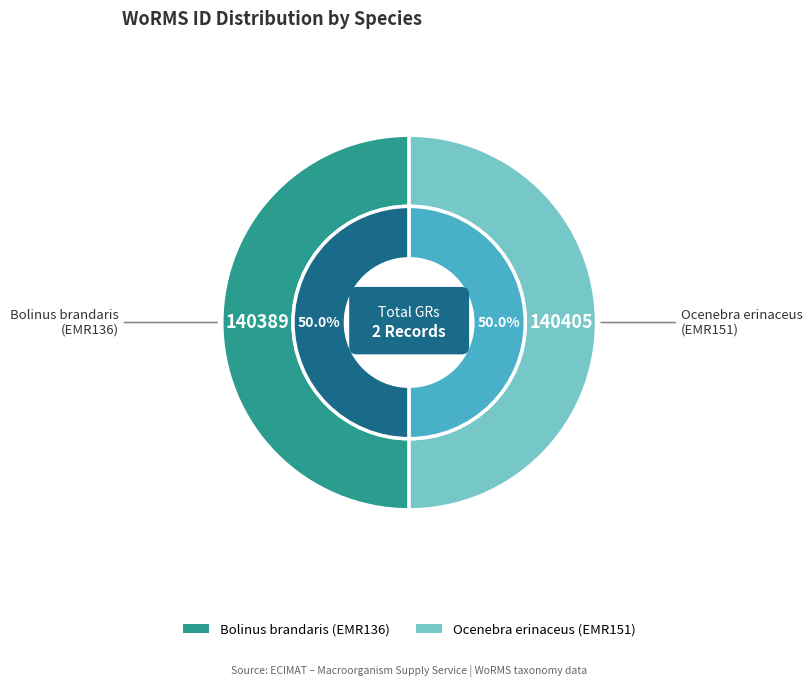

Is it true that Ocenebra erinaceus is 50% of the pie?

True